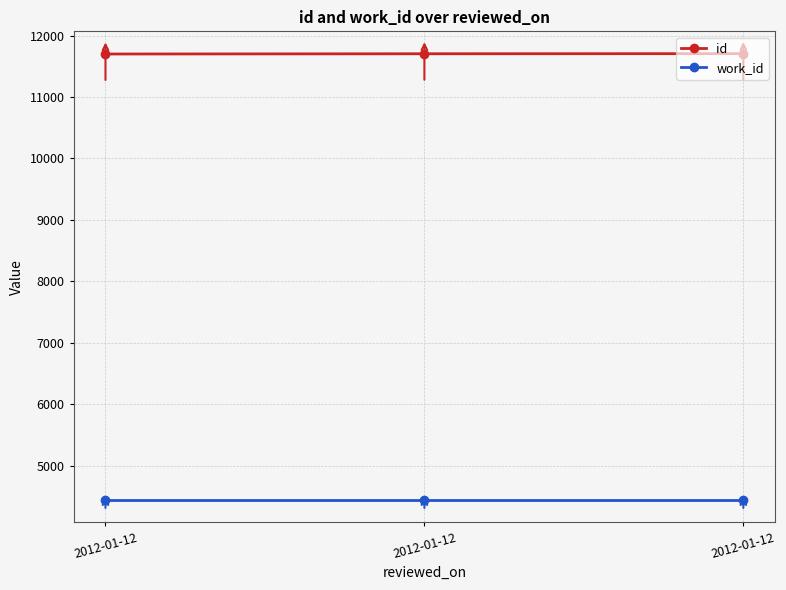

What is the greatest value displayed?

11706